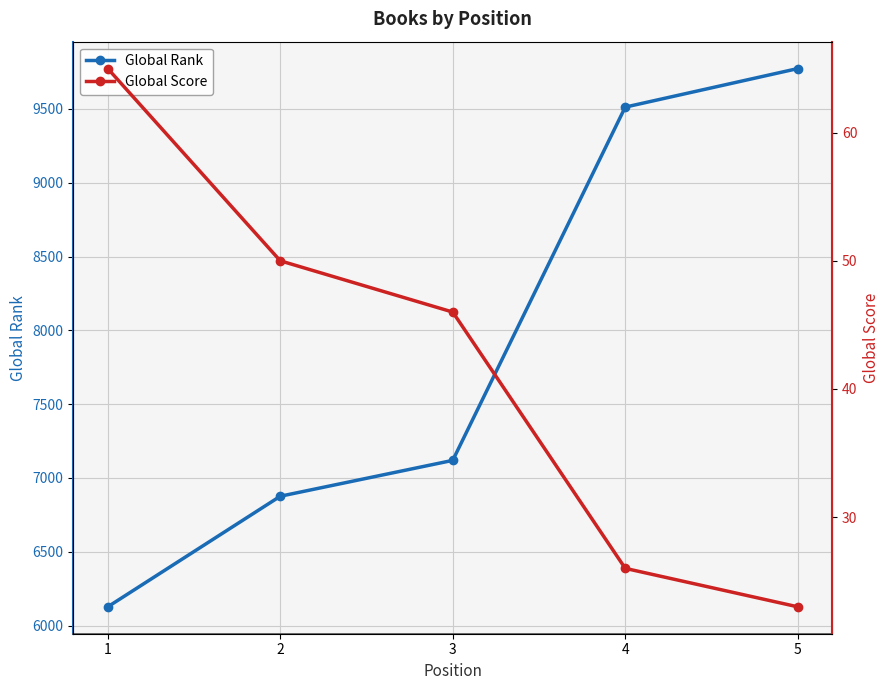

True or false: Global Rank has a value of 9512 at 4.

True